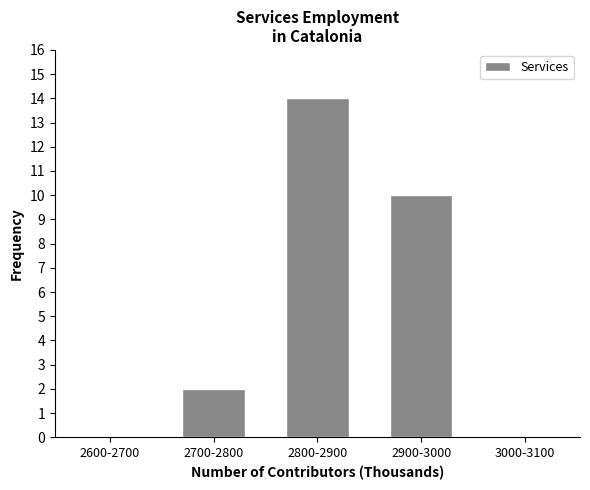

Reading left to right, list all the values displayed in this chart.

2600-2700=0	2700-2800=2	2800-2900=14	2900-3000=10	3000-3100=0